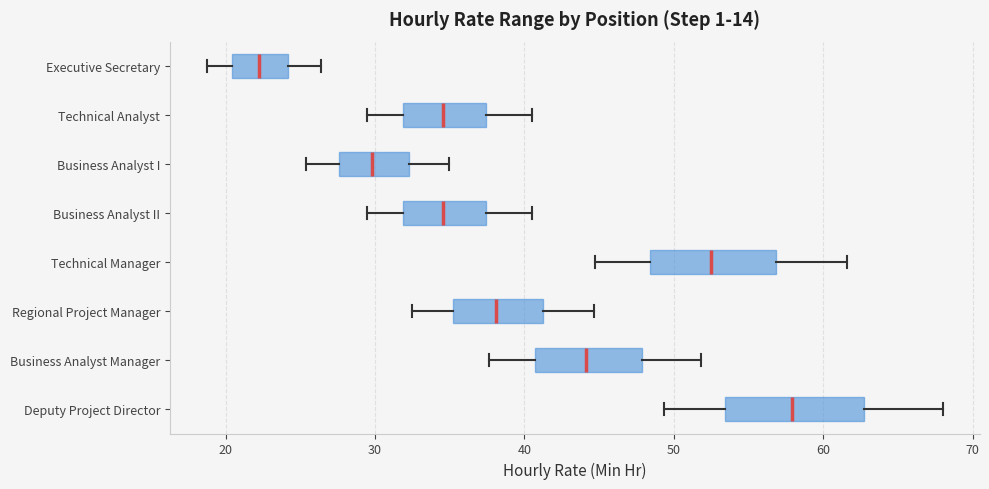

Reading bottom to top, read every box against the x-axis: the position of its median line, the range the box covers, and the ends of its whiskers. The values are not printed on the chart, so give them approximately, as read against the axis.

Deputy Project Director: median 58, box 53 to 63, whiskers 49 to 68
Business Analyst Manager: median 44, box 41 to 48, whiskers 38 to 52
Regional Project Manager: median 38, box 35 to 41, whiskers 32 to 45
Technical Manager: median 52, box 48 to 57, whiskers 45 to 62
Business Analyst II: median 35, box 32 to 37, whiskers 29 to 40
Business Analyst I: median 30, box 28 to 32, whiskers 25 to 35
Technical Analyst: median 35, box 32 to 37, whiskers 29 to 40
Executive Secretary: median 22, box 20 to 24, whiskers 19 to 26